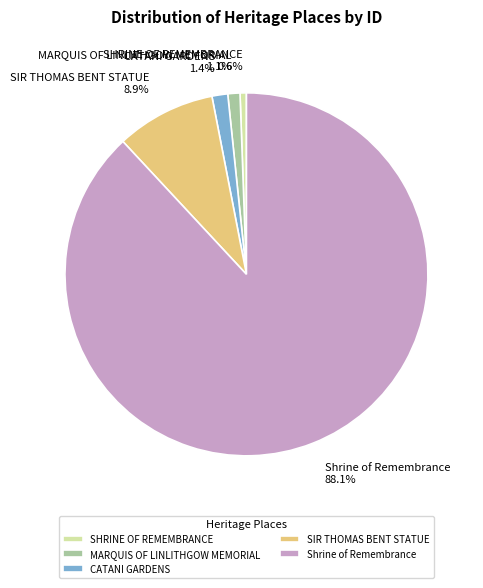

Combined, what portion of the pie is CATANI GARDENS and SIR THOMAS BENT STATUE?

10.3%